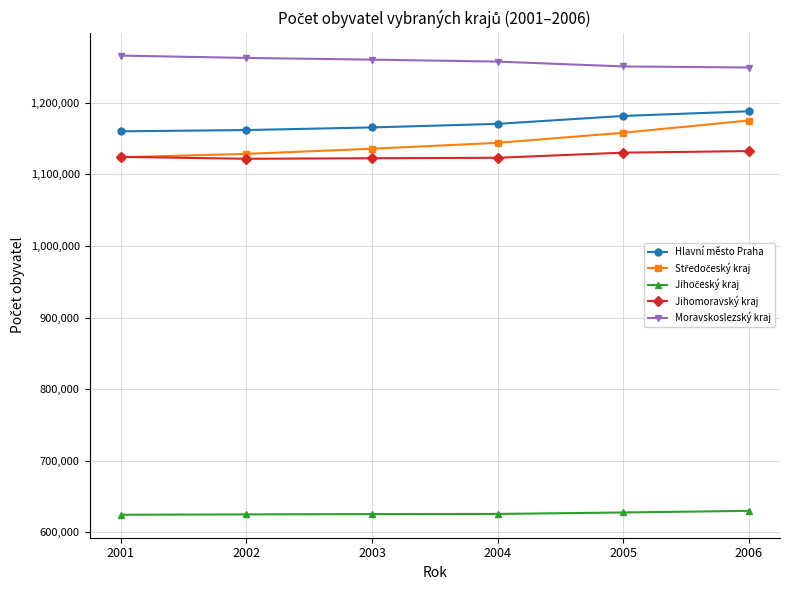

What is the value of the Jihomoravský kraj point at the 2nd from the left?

1121792